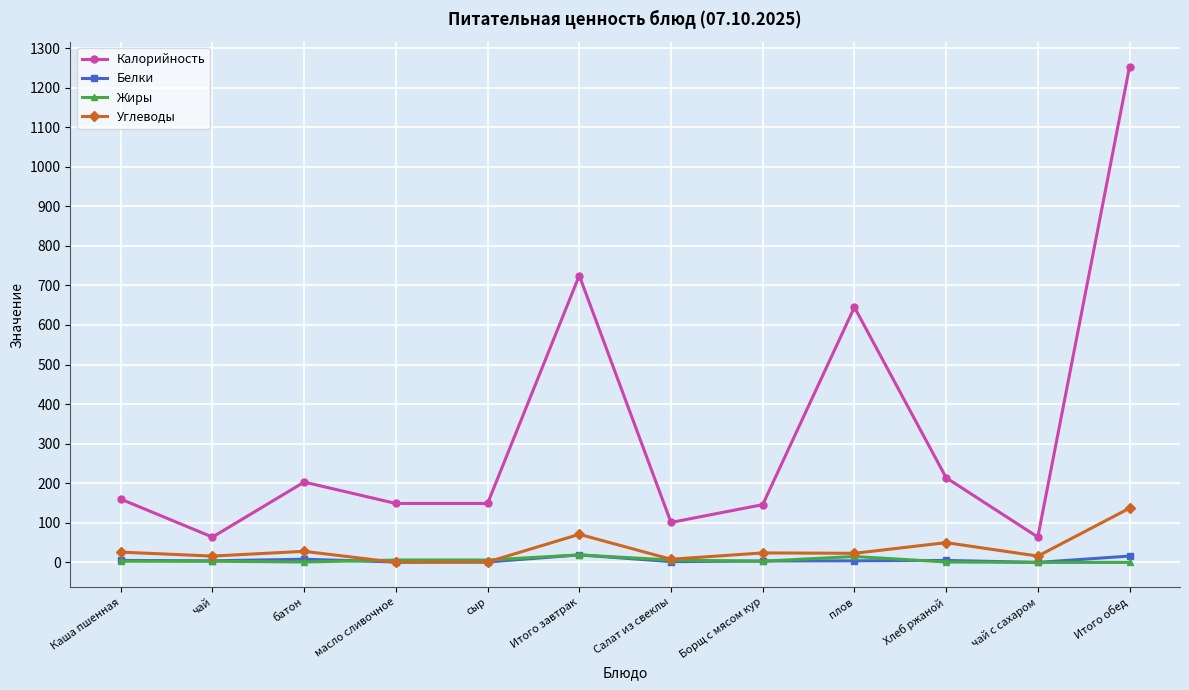

True or false: Калорийность and Жиры cross at least once.

False